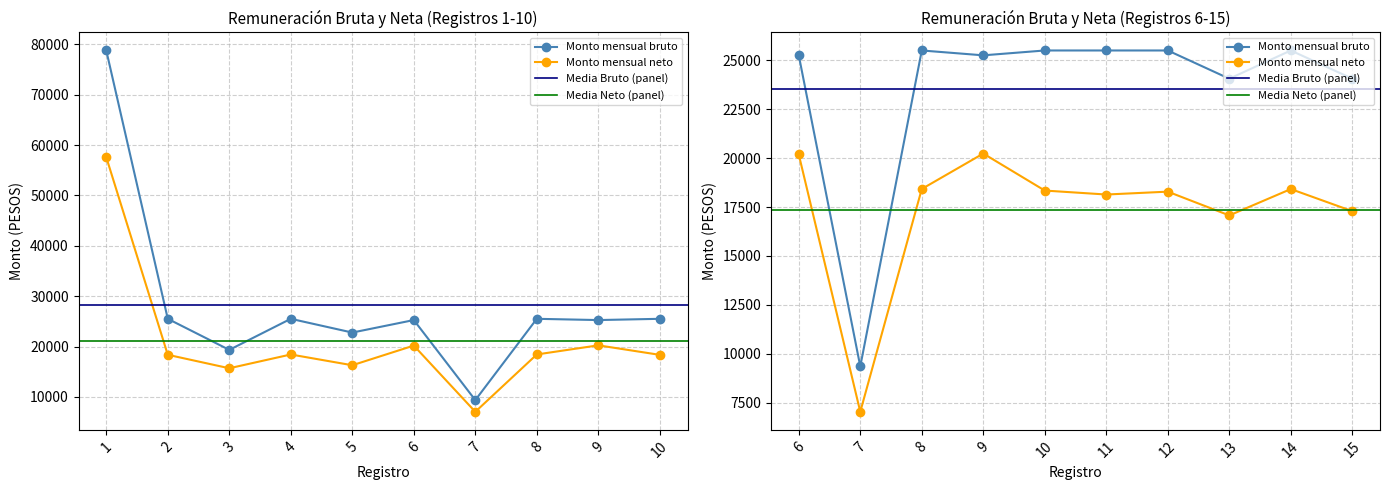

Is it true that Monto mensual bruto equals 5563.5 at 7?

False